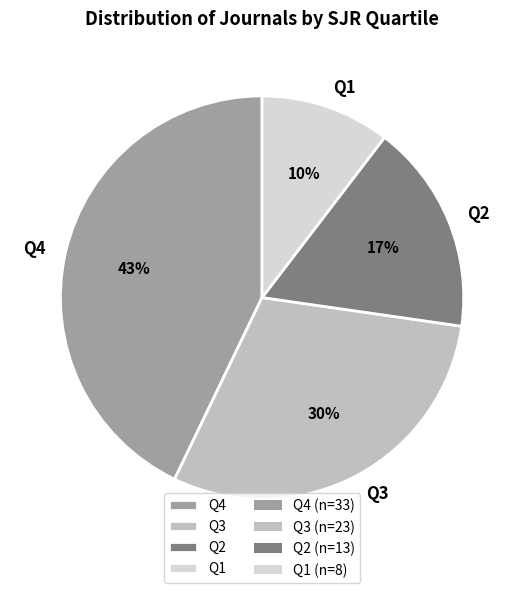

Approximately how many times larger is the value at Q3 compared to Q2?

1.8